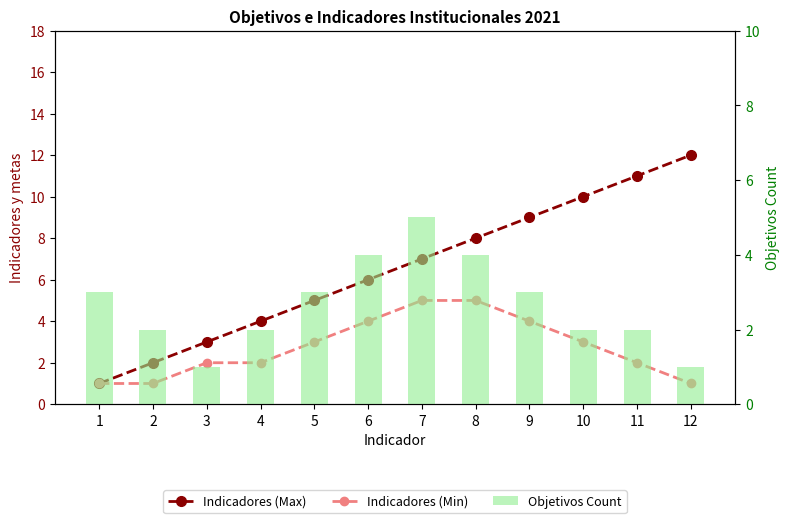

Reading right to left, list all the values displayed in this chart.

Indicadores (Max): 12=12	11=11	10=10	9=9	8=8	7=7	6=6	5=5	4=4	3=3	2=2	1=1
Indicadores (Min): 12=1	11=2	10=3	9=4	8=5	7=5	6=4	5=3	4=2	3=2	2=1	1=1
Objetivos Count: 12=1	11=2	10=2	9=3	8=4	7=5	6=4	5=3	4=2	3=1	2=2	1=3